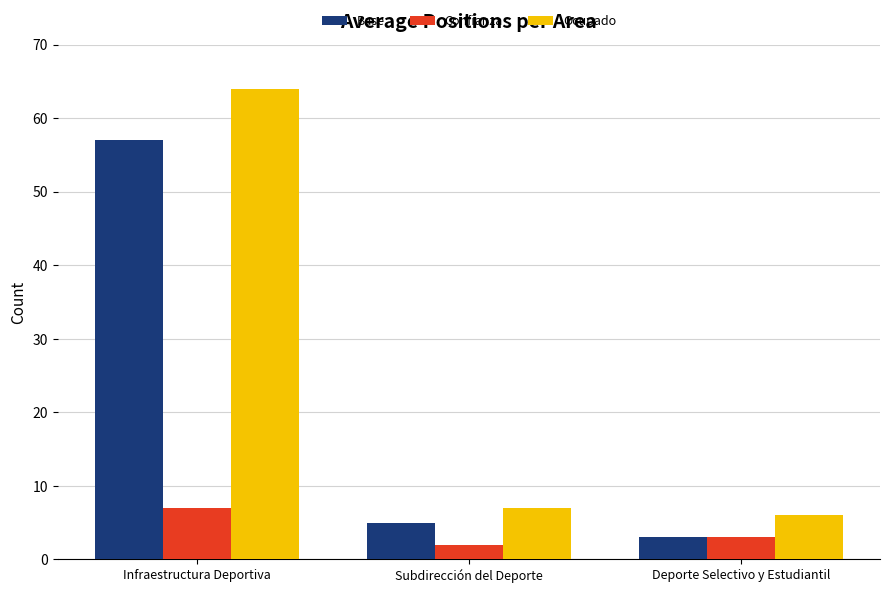

True or false: Confianza has a value of 2 at Subdirección del Deporte.

True